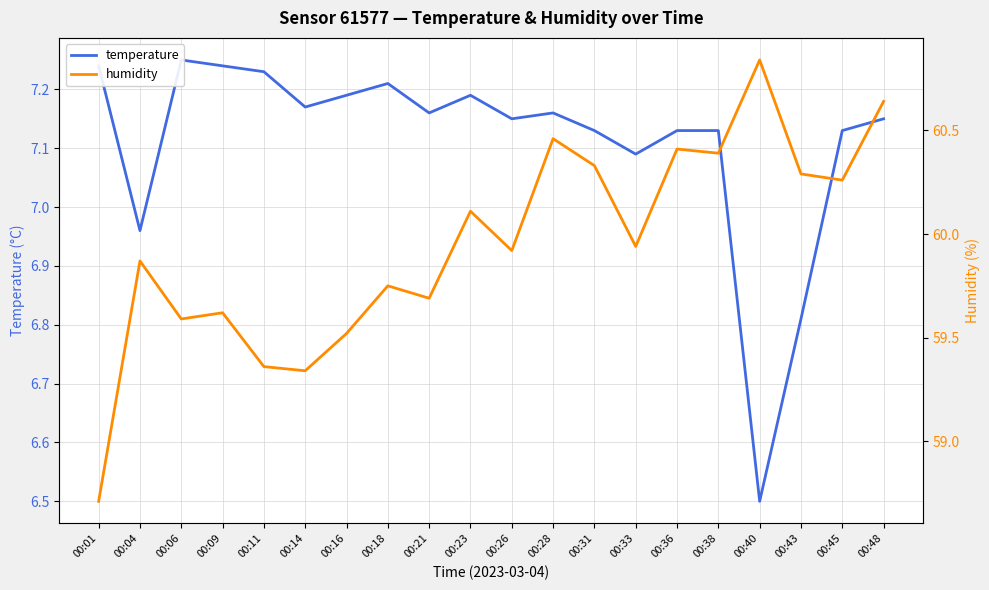

Reading left to right, what are all the values shown in this chart?

temperature: 7.2	7.0	7.2	7.2	7.2	7.2	7.2	7.2	7.2	7.2	7.2	7.2	7.1	7.1	7.1	7.1	6.5	6.8	7.1	7.2
humidity: 58.7	59.9	59.6	59.6	59.4	59.3	59.5	59.8	59.7	60.1	59.9	60.5	60.3	59.9	60.4	60.4	60.8	60.3	60.3	60.6